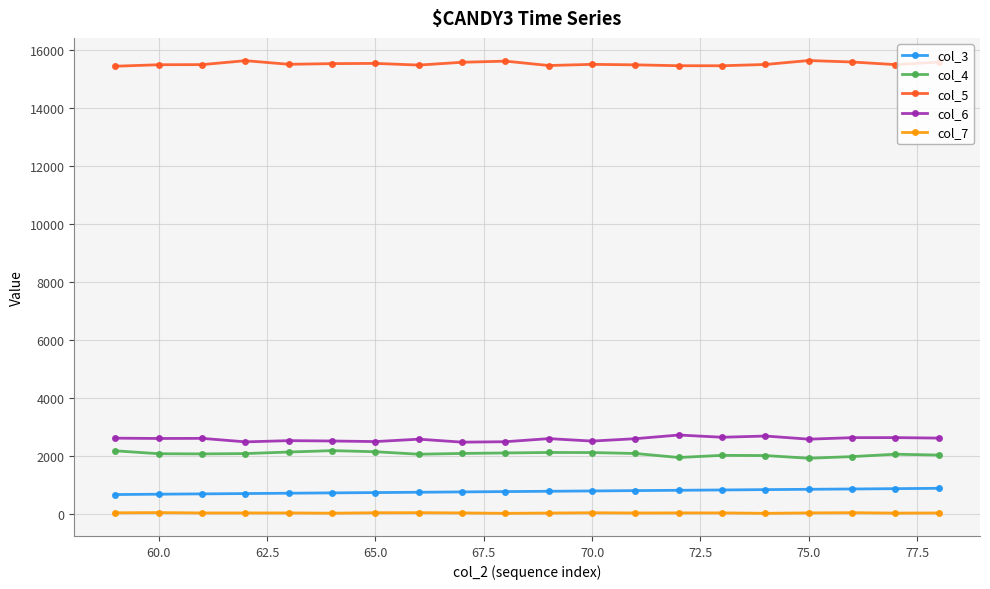

What is the greatest value displayed?

15645